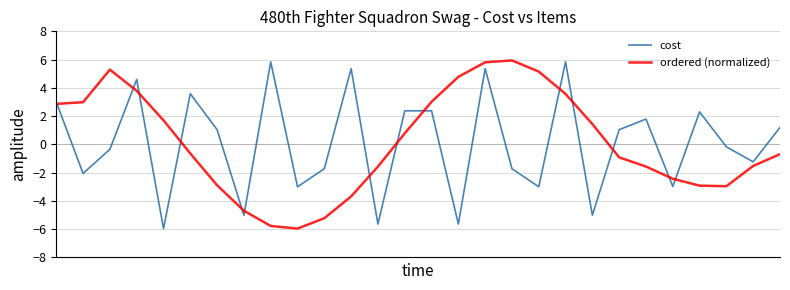

In ordered (normalized), how many points are lower than both neighbors (excluding endpoints)?

2